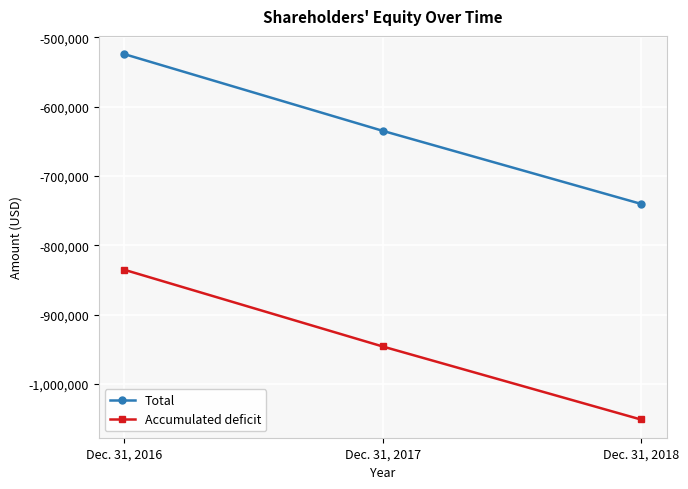

What is the difference between the highest and lowest values at Dec. 31, 2016?

311372